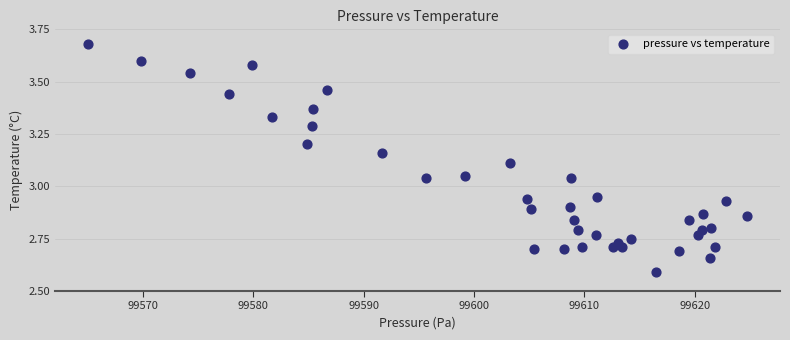

What is the range of Y values (max minus min)?

1.1